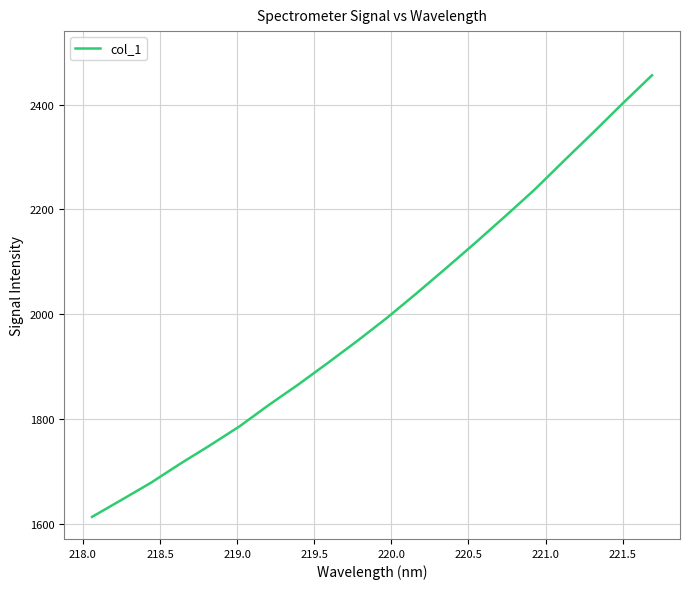

Reading left to right, transcribe all the data shown in this chart.

1612.6	1645.1	1677.9	1714.4	1749.2	1785.4	1826.5	1865.6	1906.8	1948.8	1992.6	2039.3	2087.1	2135.9	2186.0	2236.9	2292.1	2346.5	2402.0	2456.0